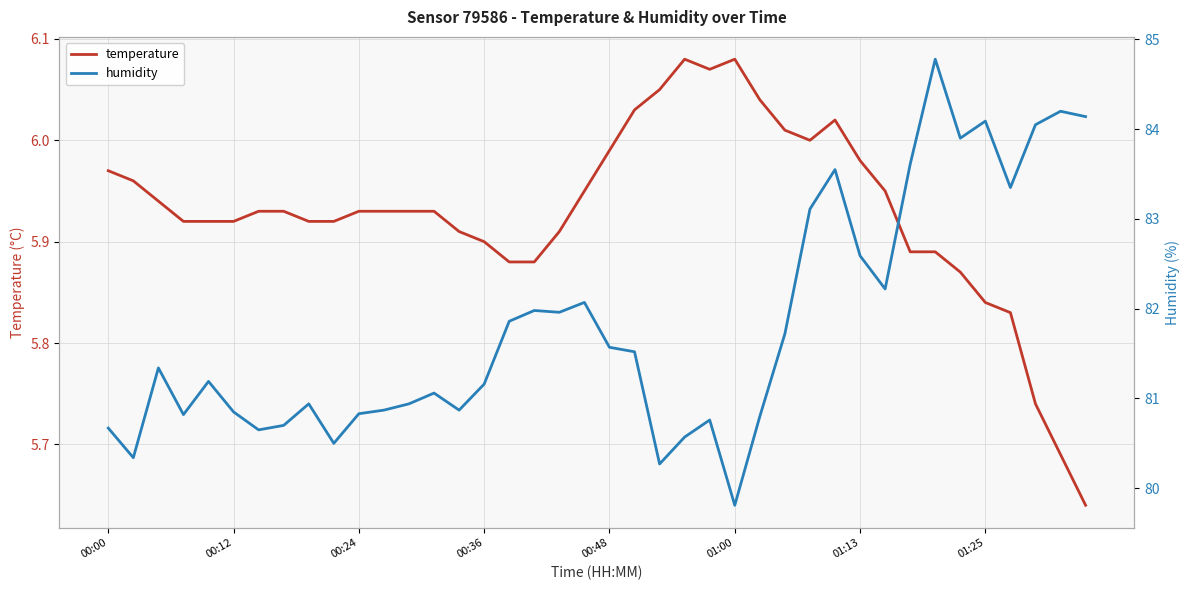

Between 00:36 and 33, which series saw the biggest shift?

humidity